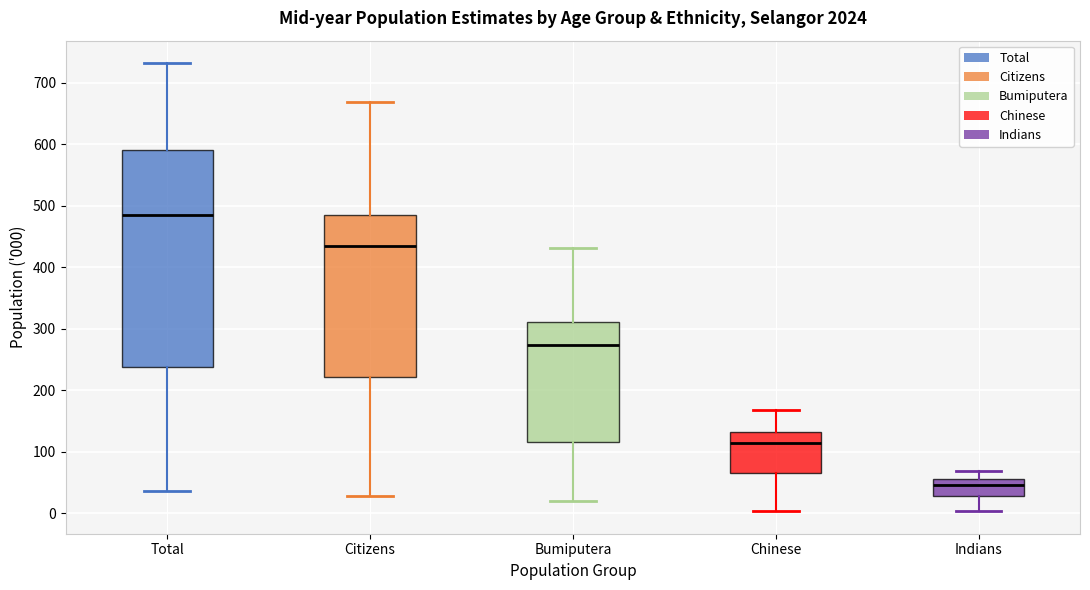

Comparing the boxes themselves (not the whiskers), which one is the tallest?

Total